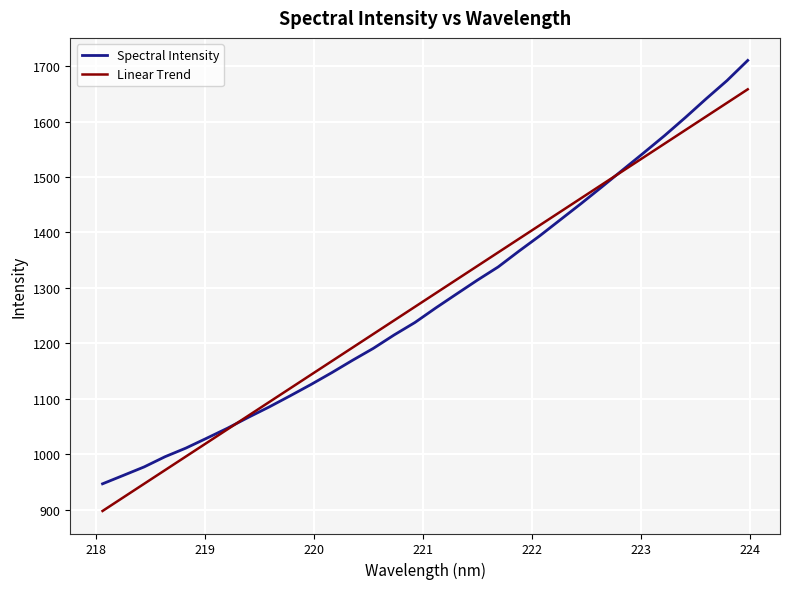

List the series in order of their peak value, highest first.

Spectral Intensity, Linear Trend